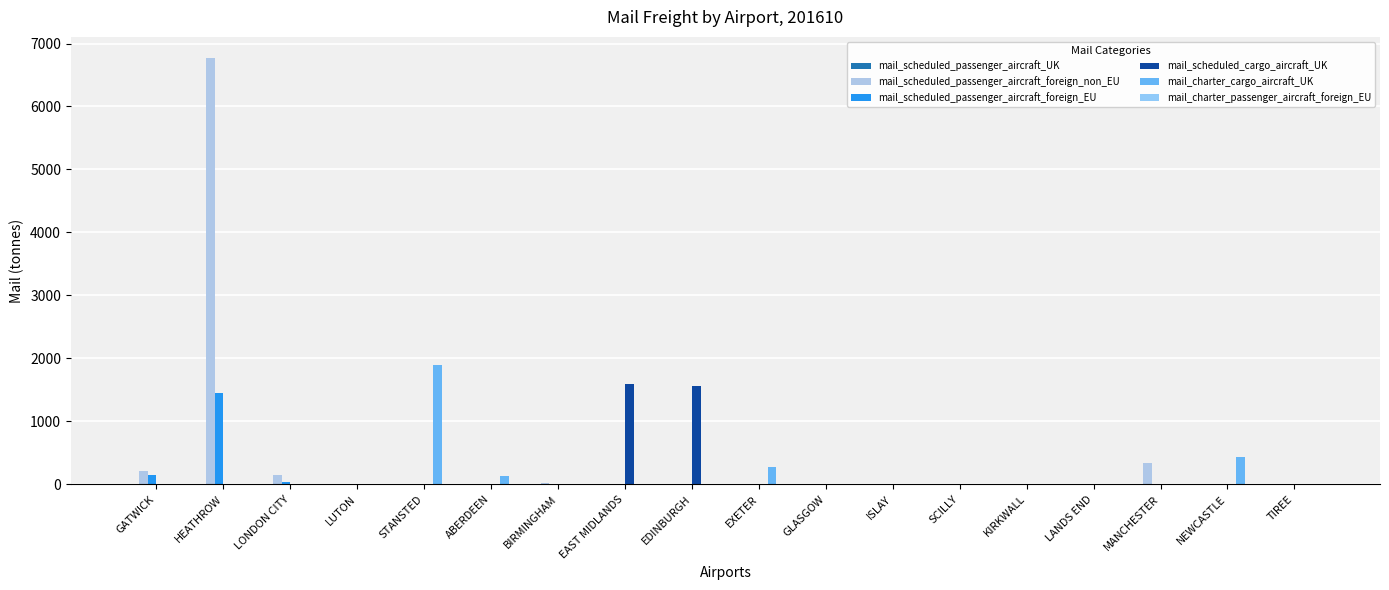

What is the average value of the mail_charter_cargo_aircraft_UK series?

151.9